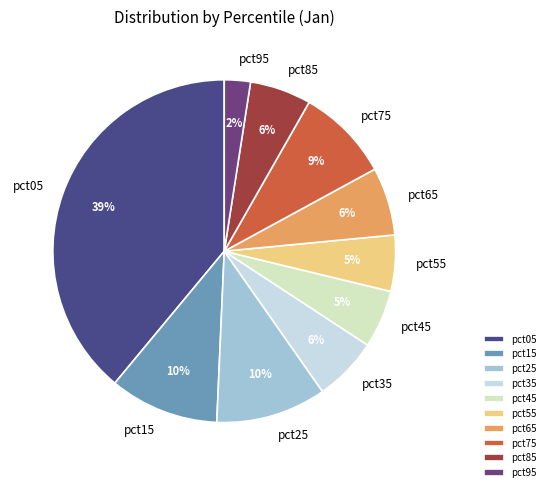

Does any single category account for the majority?

No